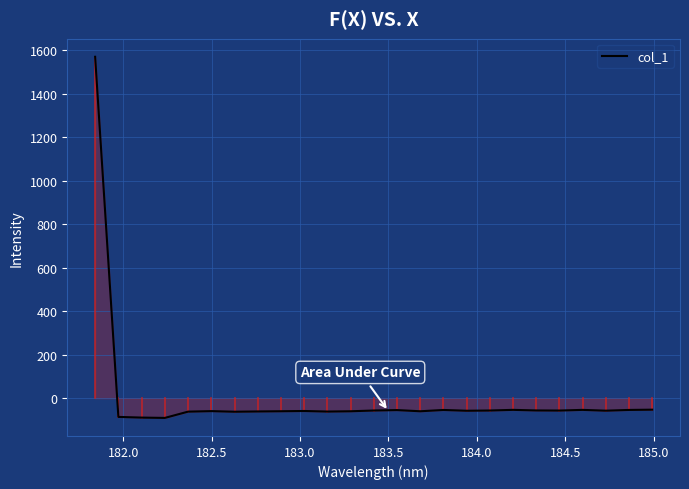

Count the number of values greater than -58.

12